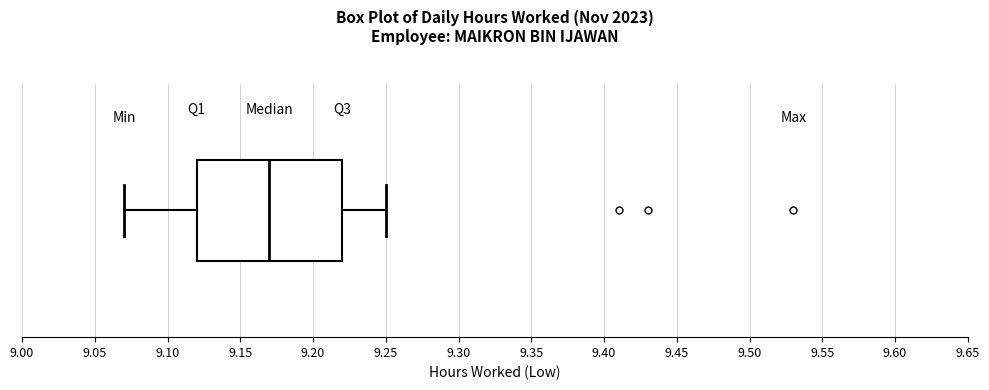

Where does the right whisker of the box end on the x-axis? The values are not printed on the chart, so give them approximately, as read against the axis.

9.25